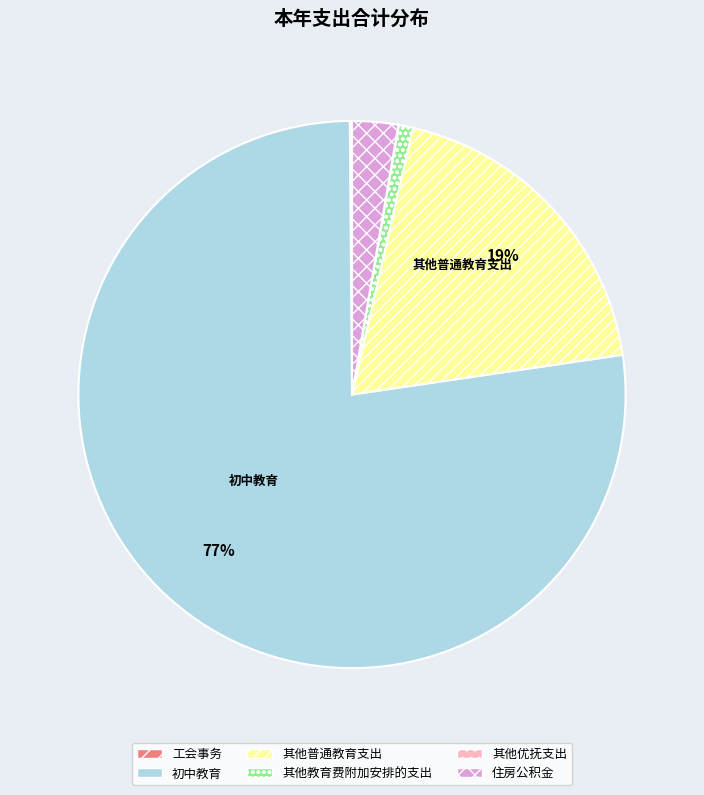

The 其他普通教育支出 slice represents 31% of the pie. True or false?

False